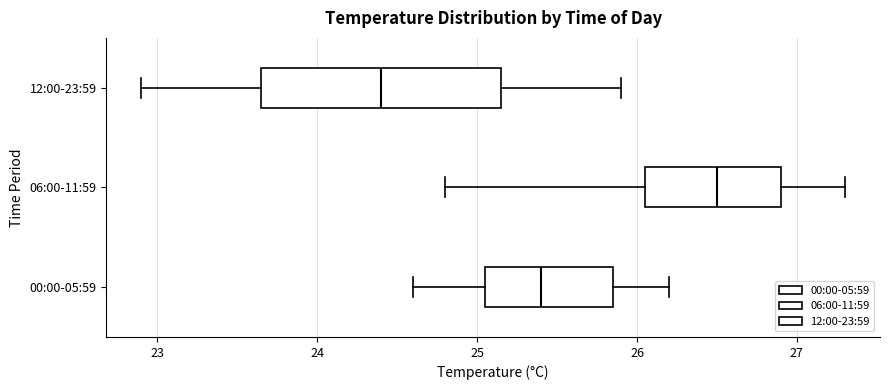

Reading bottom to top, read every box against the x-axis: the position of its median line, the range the box covers, and the ends of its whiskers. The values are not printed on the chart, so give them approximately, as read against the axis.

00:00-05:59: median 25.4, box 25.1 to 25.9, whiskers 24.6 to 26.2
06:00-11:59: median 26.5, box 26.1 to 26.9, whiskers 24.8 to 27.3
12:00-23:59: median 24.4, box 23.7 to 25.2, whiskers 22.9 to 25.9